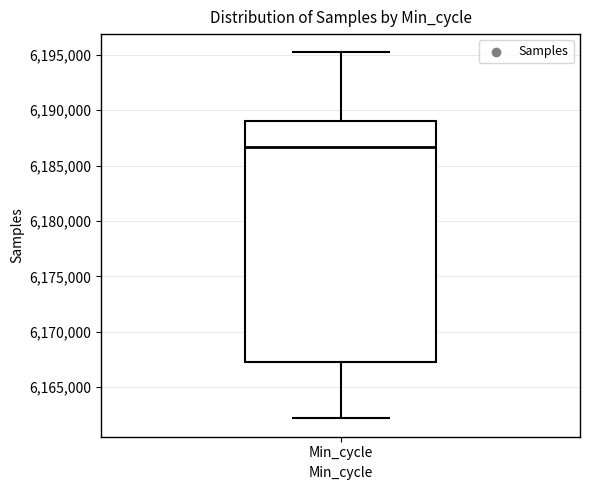

Transcribe this box plot: give where the median line is, the range the box spans, and where the two whiskers end, as read against the y-axis. The values are not printed on the chart, so give them approximately, as read against the axis.

median 6186500, box 6167000 to 6189000, whiskers 6162000 to 6195000